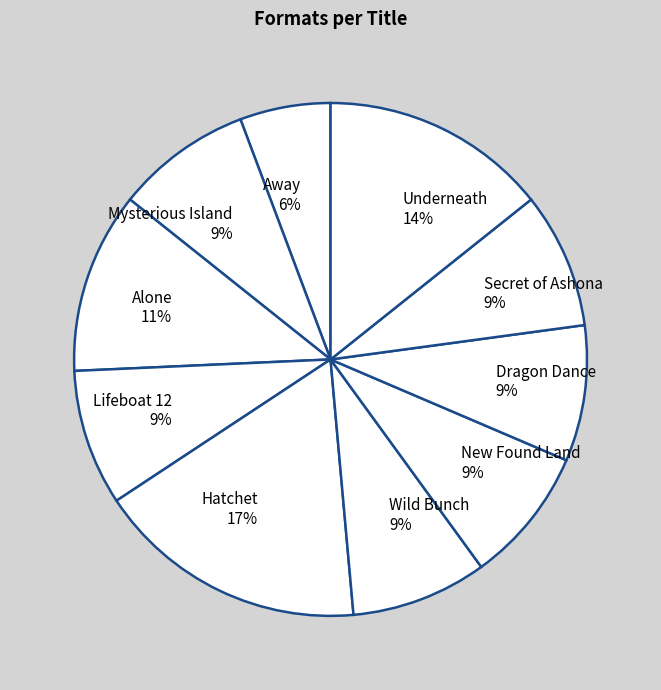

Is Underneath the majority of the pie?

No